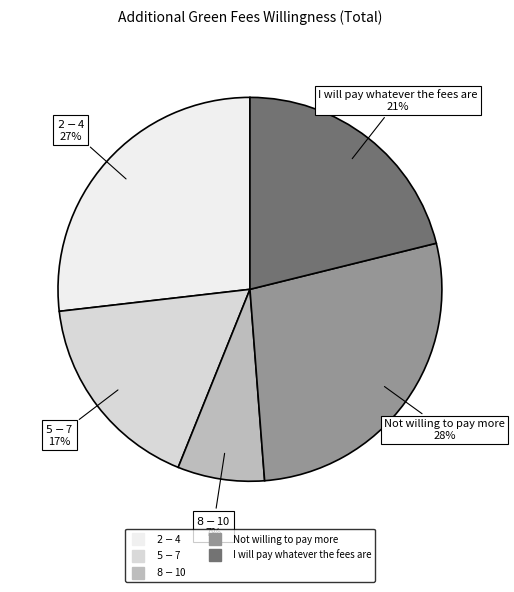

True or false: $8 - $10 accounts for 15% of the total.

False